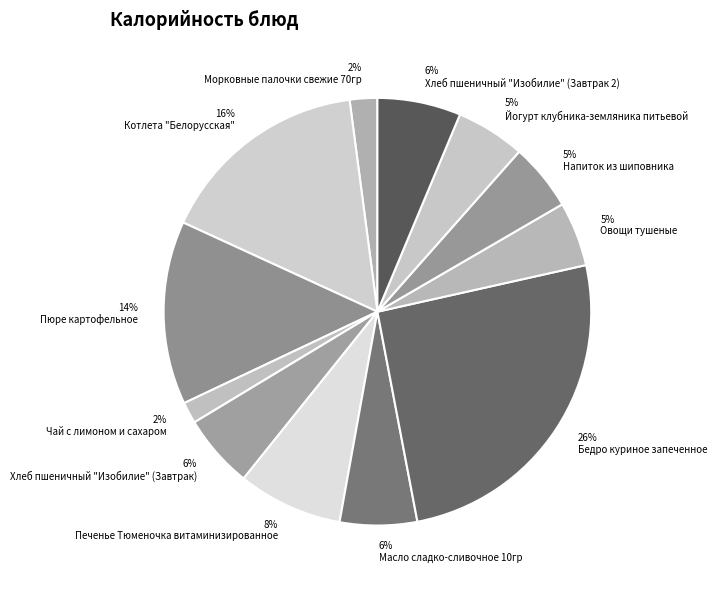

To the nearest percent, what percentage of the pie is Хлеб пшеничный "Изобилие" (Завтрак 2)?

6%